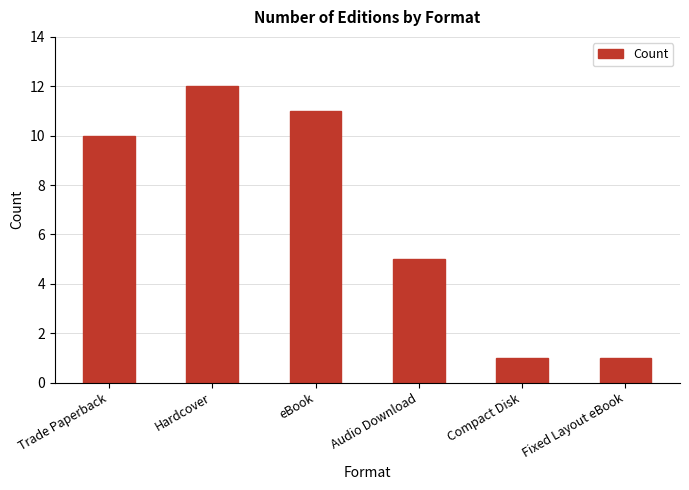

Count the number of data series in this chart.

1